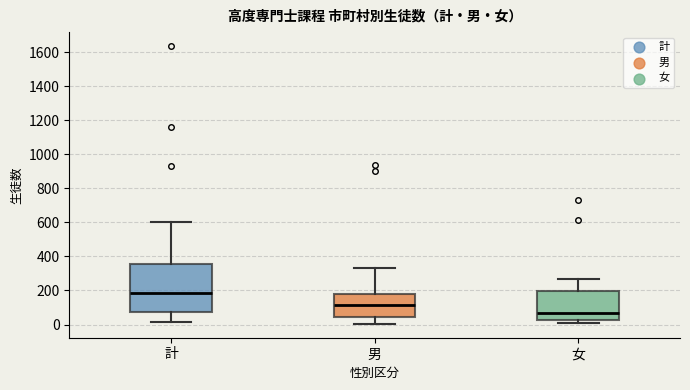

Reading left to right, transcribe this box plot: for each box, give where its median line is, the range the box spans, and where its two whiskers end, as read against the y-axis. The values are not printed on the chart, so give them approximately, as read against the axis.

計: median 180, box 80 to 360, whiskers 20 to 600
男: median 120, box 40 to 180, whiskers 0 to 340
女: median 60, box 20 to 200, whiskers 0 to 260